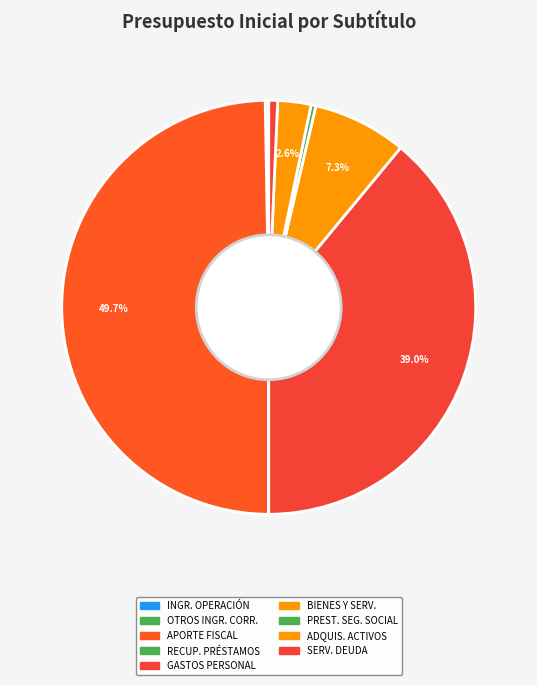

Rank the categories by value from highest to lowest.

APORTE FISCAL, GASTOS EN PERSONAL, BIENES Y SERVICIOS DE CONSUMO, ADQUISICION DE ACTIVOS NO FINANCIEROS, SERVICIO DE LA DEUDA, PRESTACIONES DE SEGURIDAD SOCIAL, OTROS INGRESOS CORRIENTES, INGRESOS DE OPERACION, RECUPERACION DE PRESTAMOS